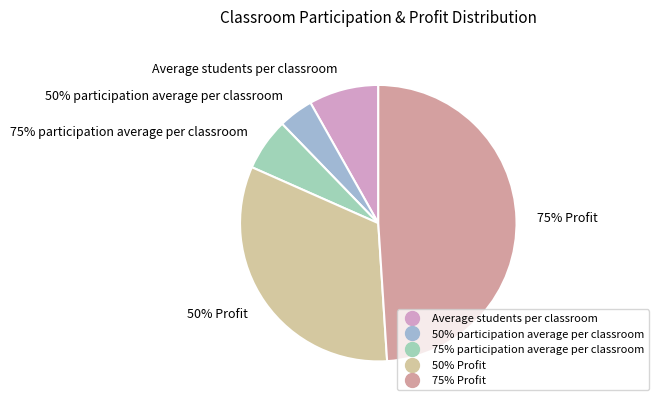

Do 50% participation average per classroom and 75% Profit together represent more than half of the pie?

Yes